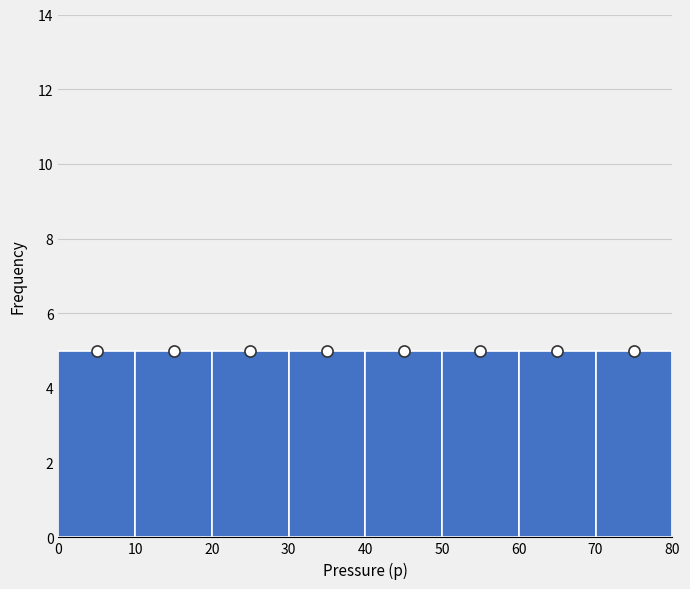

What is the height of the bar covering 0 to 10 on the x-axis? The values are not printed on the chart, so give them approximately, as read against the axis.

5